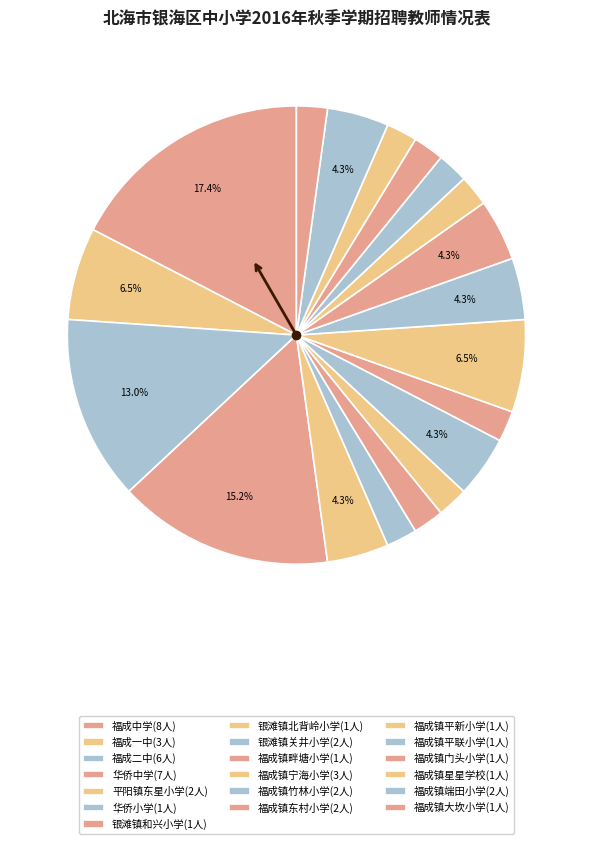

Between 华侨中学 and 银滩镇北背岭小学, which is larger?

华侨中学